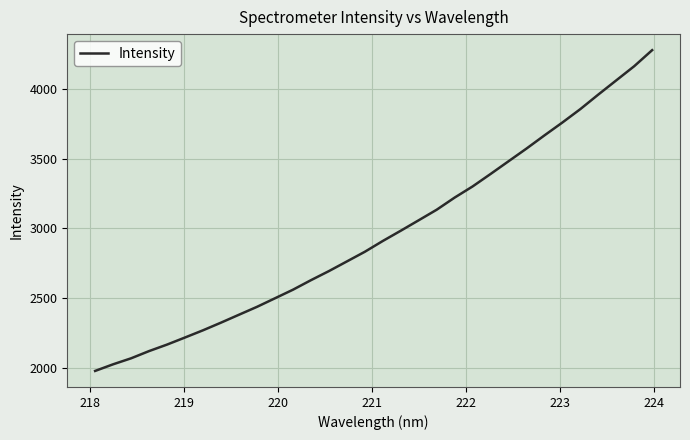

What is the maximum value shown in the chart?

4277.5